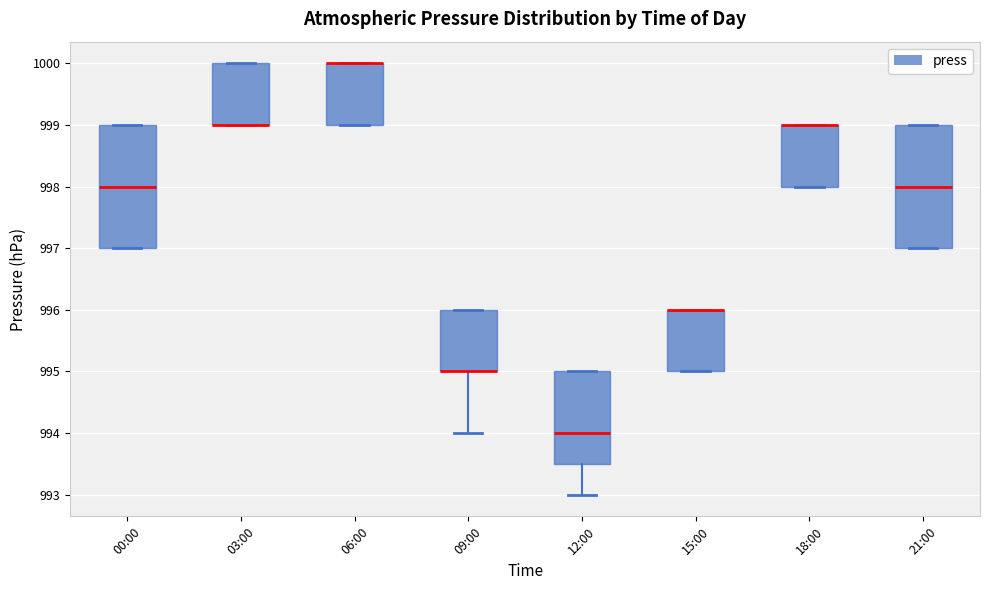

Reading left to right, transcribe this box plot: for each box, give where its median line is, the range the box spans, and where its two whiskers end, as read against the y-axis. The values are not printed on the chart, so give them approximately, as read against the axis.

00:00: median 998.0, box 997.0 to 999.0, whiskers 997.0 to 999.0
03:00: median 999.0 (drawn on the box's lower edge), box 999.0 to 1000.0, whiskers 999.0 to 1000.0
06:00: median 1000.0 (drawn on the box's upper edge), box 999.0 to 1000.0, whiskers 999.0 to 1000.0
09:00: median 995.0 (drawn on the box's lower edge), box 995.0 to 996.0, whiskers 994.0 to 996.0
12:00: median 994.0, box 993.5 to 995.0, whiskers 993.0 to 995.0
15:00: median 996.0 (drawn on the box's upper edge), box 995.0 to 996.0, whiskers 995.0 to 996.0
18:00: median 999.0 (drawn on the box's upper edge), box 998.0 to 999.0, whiskers 998.0 to 999.0
21:00: median 998.0, box 997.0 to 999.0, whiskers 997.0 to 999.0